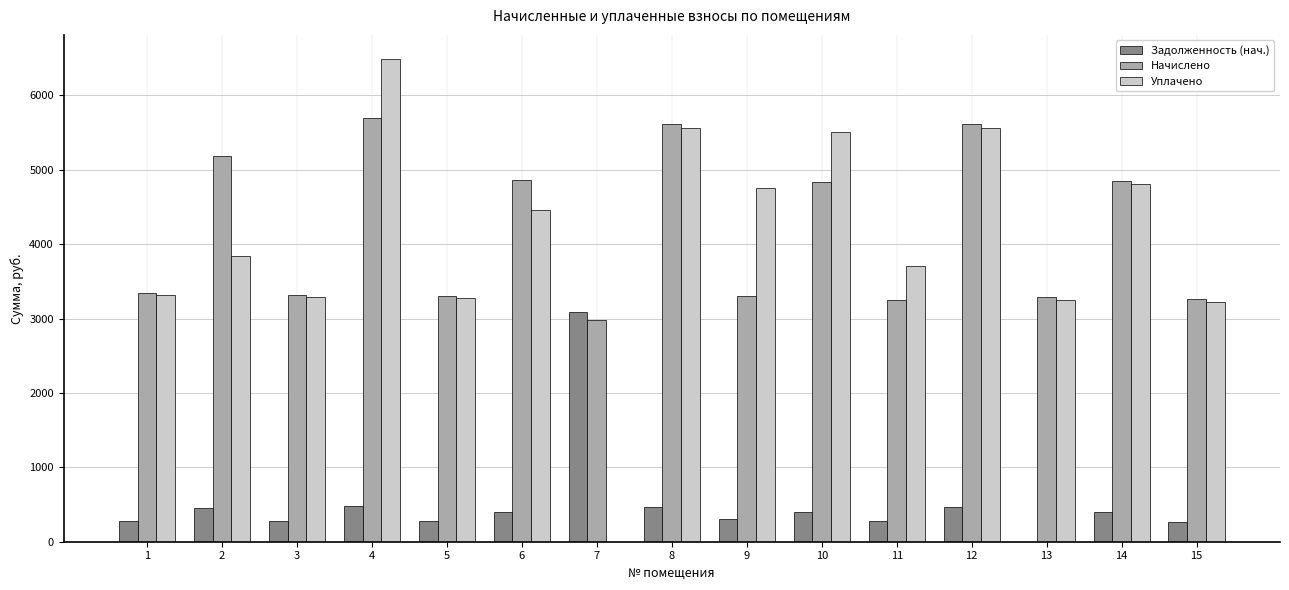

The value of Уплачено at 13 is 4742.6. True or false?

False